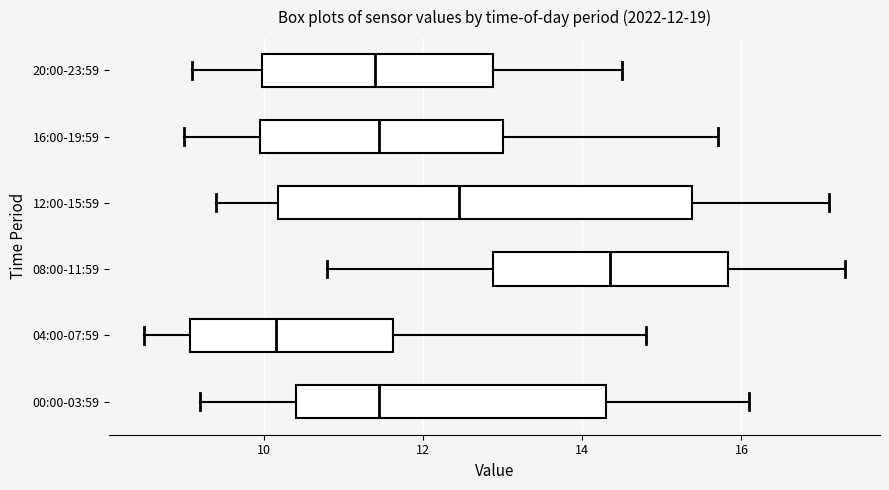

Which box is the widest, from its left edge to its right edge?

12:00-15:59